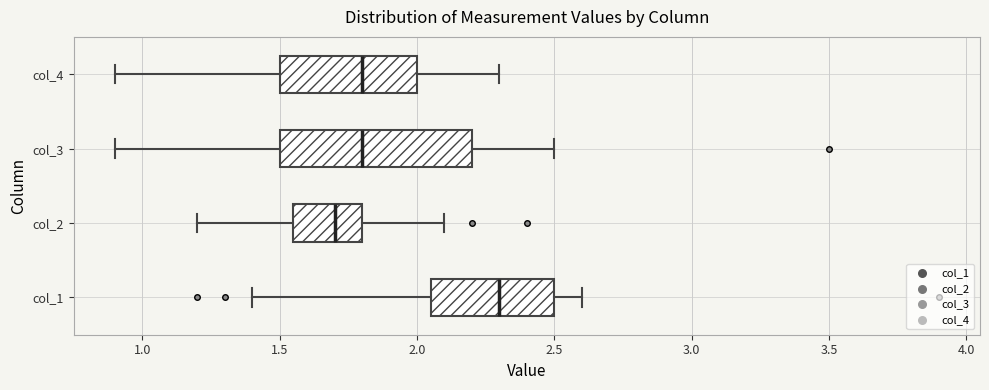

Where does the right whisker of the box for col_2 end on the x-axis? The values are not printed on the chart, so give them approximately, as read against the axis.

2.10